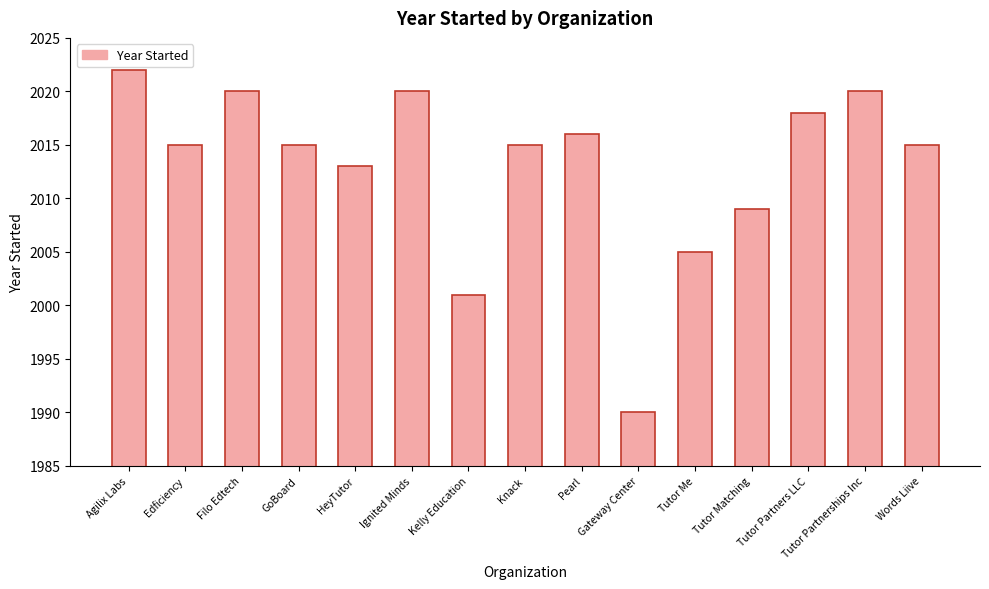

Is it true that the value at Tutor Matching is 2009?

True